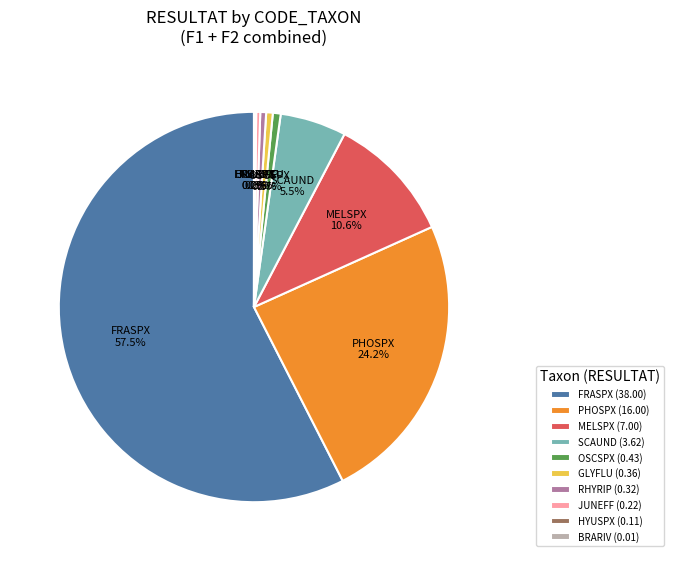

Between JUNEFF and FRASPX, which is larger?

FRASPX